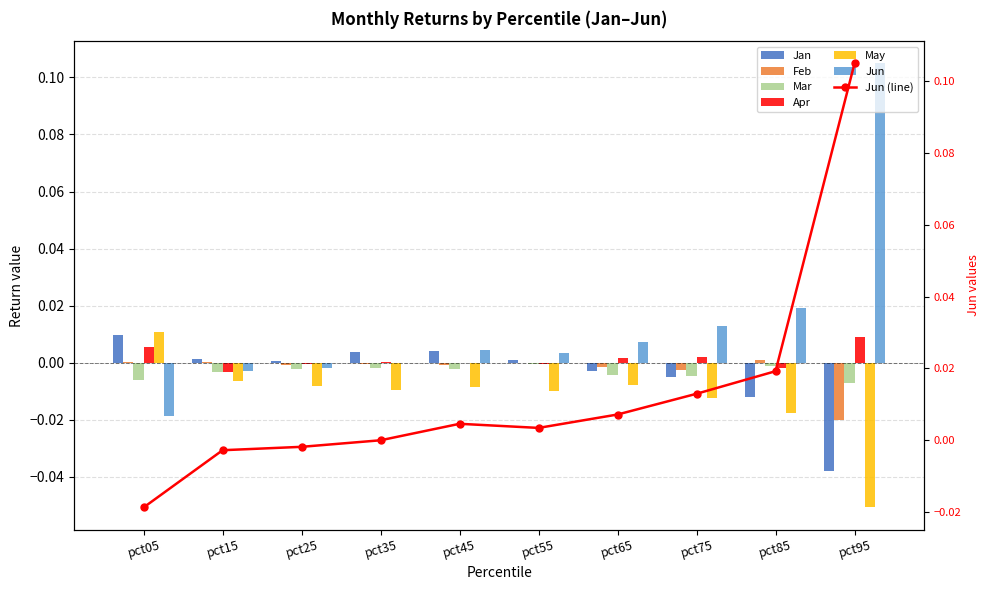

Where does the Jan series first go above 0?

pct05